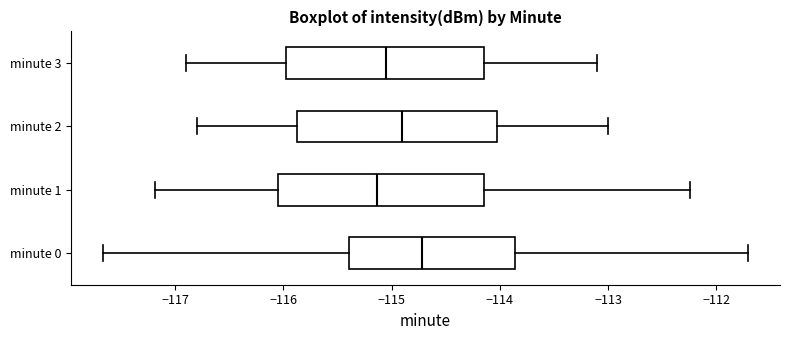

Reading bottom to top, transcribe this box plot: for each box, give where its median line is, the range the box spans, and where its two whiskers end, as read against the x-axis. The values are not printed on the chart, so give them approximately, as read against the axis.

minute 0: median -114.7, box -115.4 to -113.9, whiskers -117.7 to -111.7
minute 1: median -115.1, box -116.0 to -114.1, whiskers -117.2 to -112.2
minute 2: median -114.9, box -115.9 to -114.0, whiskers -116.8 to -113.0
minute 3: median -115.0, box -116.0 to -114.1, whiskers -116.9 to -113.1